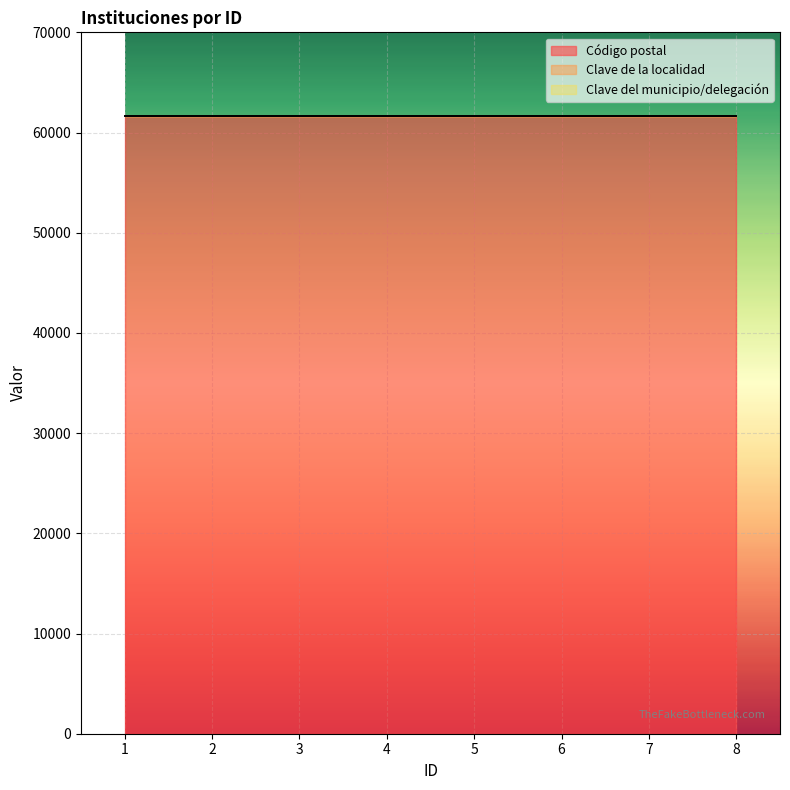

List the series in order of their peak value, lowest first.

Clave del municipio/delegación, Clave de la localidad, Código postal